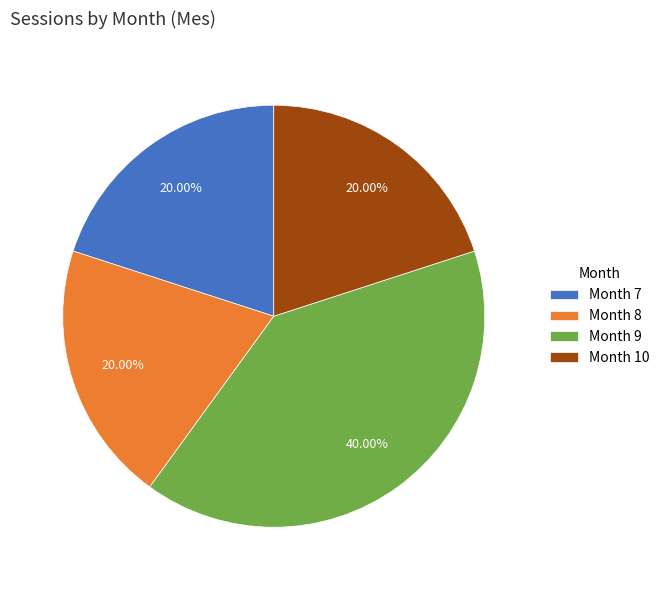

Which category has the biggest portion of the pie?

Month 9